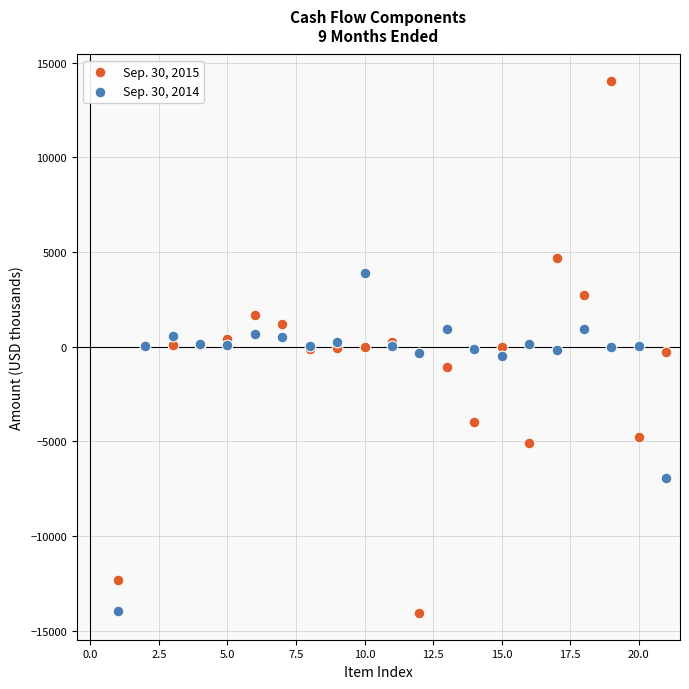

What is the X range (max minus min) for the scatter plot?

20